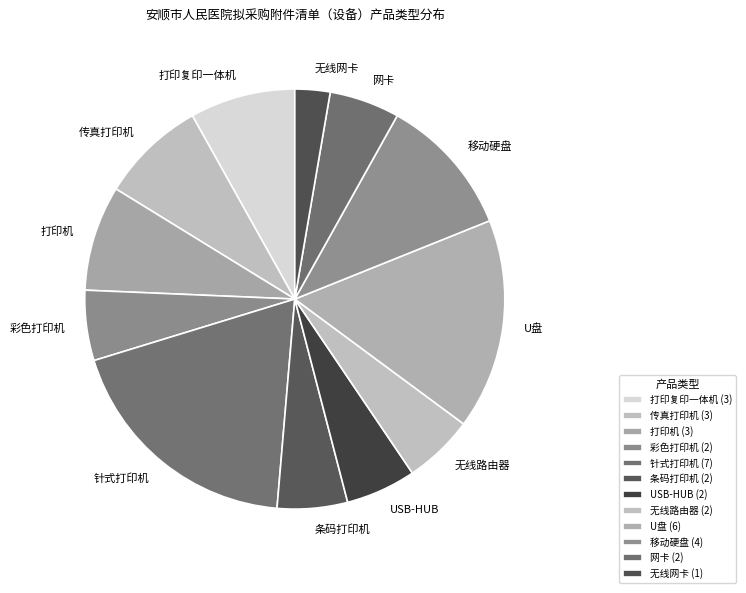

Count the number of slices in the pie.

12